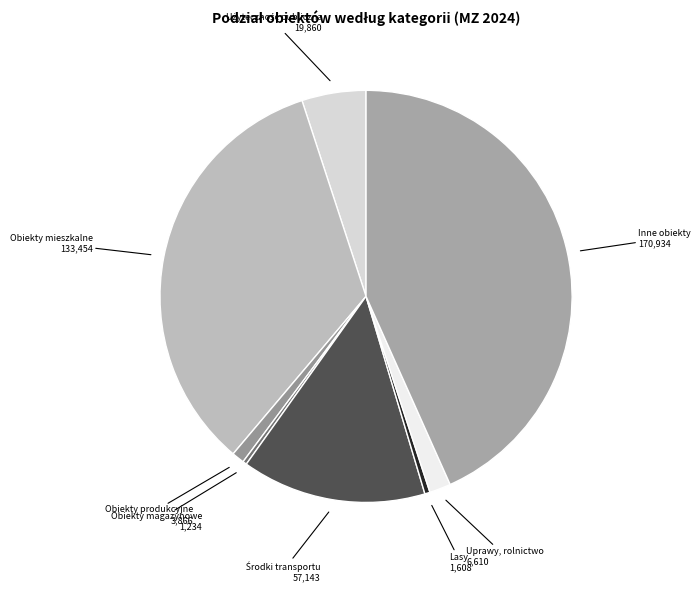

Combined, do Obiekty mieszkalne and Obiekty produkcyjne account for over 50%?

No